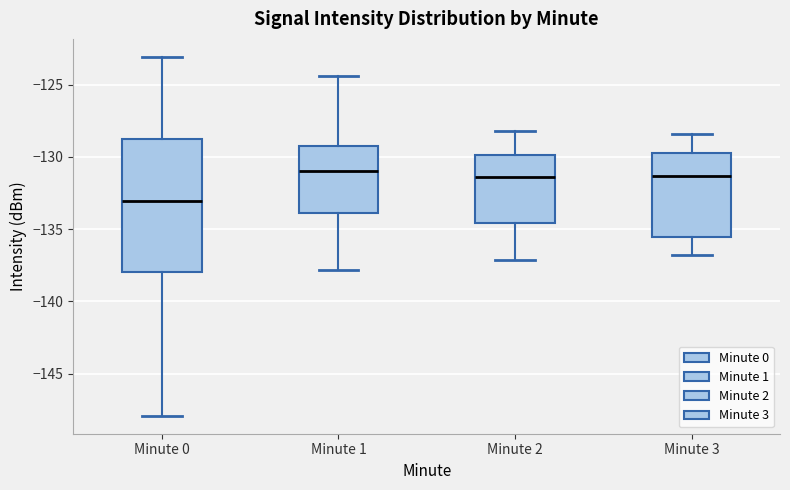

Reading left to right, read every box against the y-axis: the position of its median line, the range the box covers, and the ends of its whiskers. The values are not printed on the chart, so give them approximately, as read against the axis.

Minute 0: median -133.0, box -138.0 to -128.5, whiskers -148.0 to -123.0
Minute 1: median -131.0, box -134.0 to -129.0, whiskers -138.0 to -124.5
Minute 2: median -131.5, box -134.5 to -130.0, whiskers -137.0 to -128.0
Minute 3: median -131.5, box -135.5 to -129.5, whiskers -137.0 to -128.5